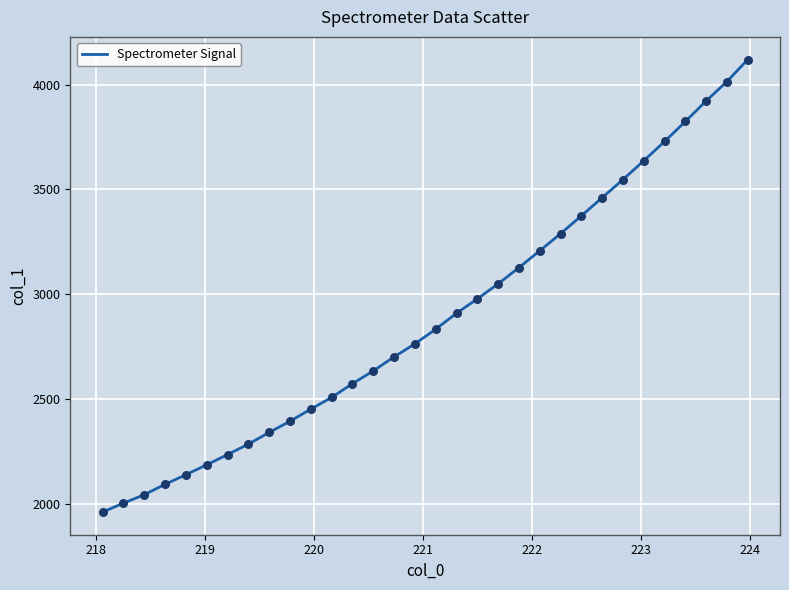

What is the smallest value displayed?

1963.3